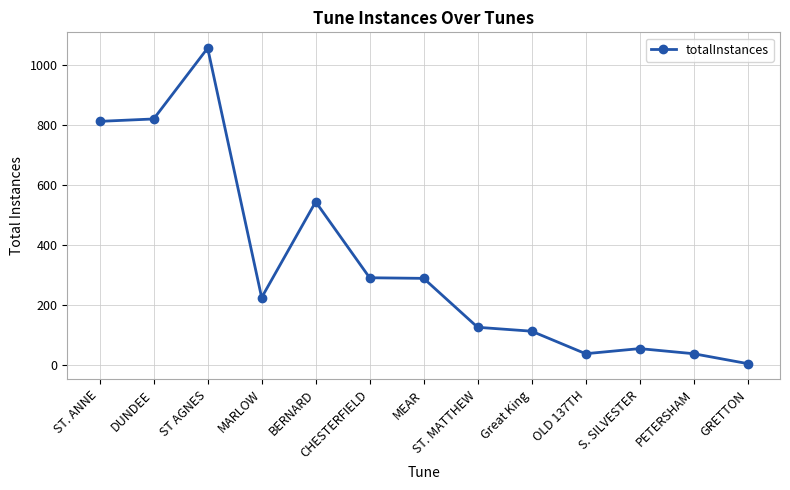

What is the maximum value shown in the chart?

1056